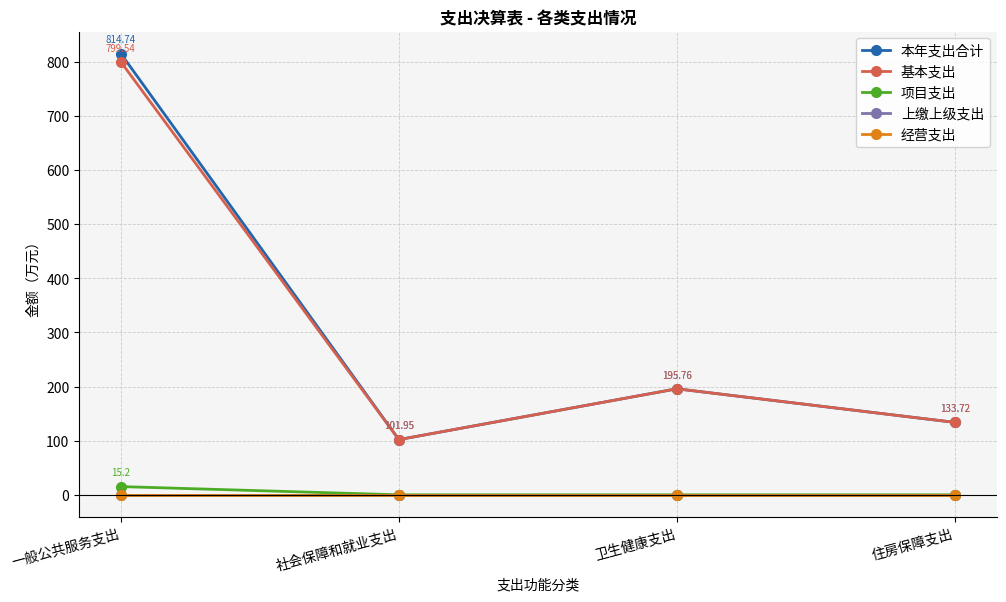

Which has a higher value, 一般公共服务支出 or 社会保障和就业支出?

一般公共服务支出